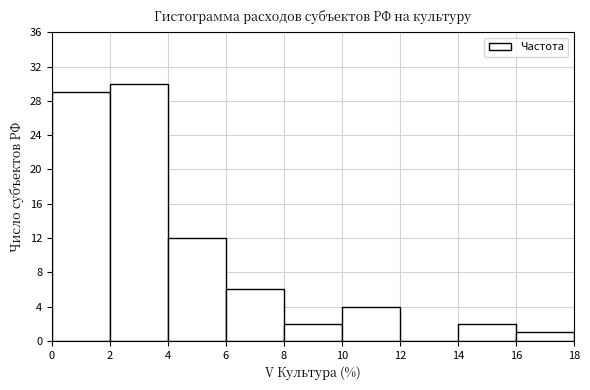

Reading left to right, list every bar in this chart as the range it spans on the x-axis followed by its height. The values are not printed on the chart, so give them approximately, as read against the axis.

0 to 2: 29
2 to 4: 30
4 to 6: 12
6 to 8: 6
8 to 10: 2
10 to 12: 4
12 to 14: 0
14 to 16: 2
16 to 18: 1